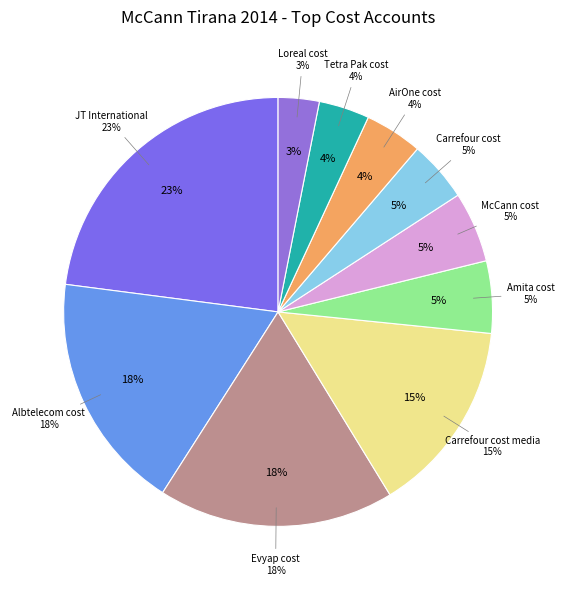

Which slice is the largest?

JT International